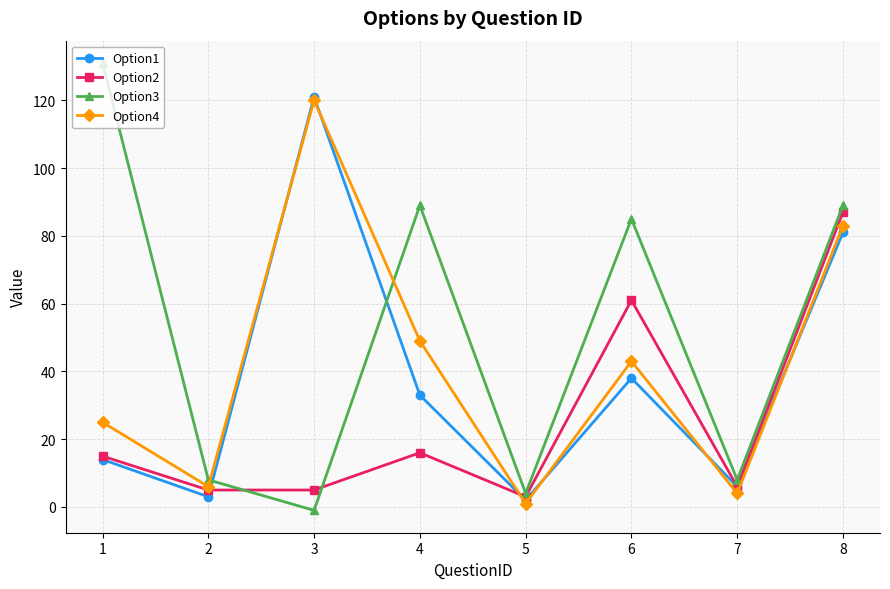

Count the number of data series in this chart.

4